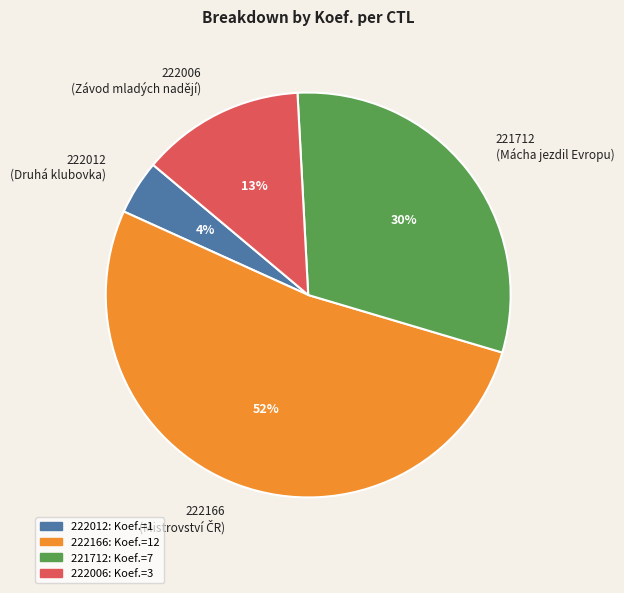

Does 222006 account for over 50% of the chart?

No